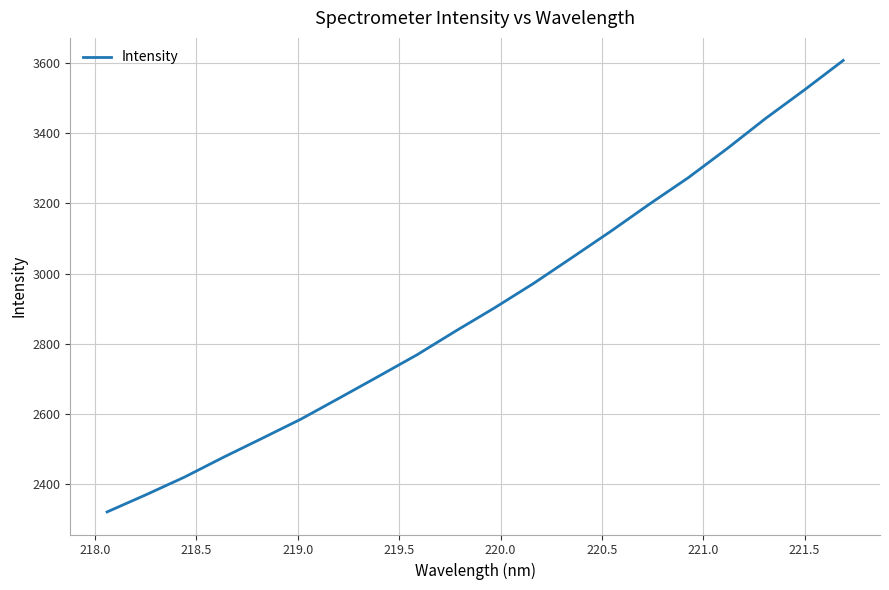

What is the difference between the maximum and minimum values?

1288.2